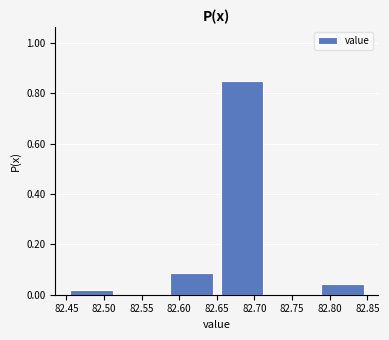

Reading left to right, transcribe this chart: for each bar, give the range it covers on the x-axis and its height. Neither the bar edges nor the heights are printed on the chart, so give them approximately, as read against the axes.

82.450 to 82.515: under 0.02
82.515 to 82.585: 0
82.585 to 82.650: 0.08
82.650 to 82.715: 0.86
82.715 to 82.785: 0
82.785 to 82.850: 0.04